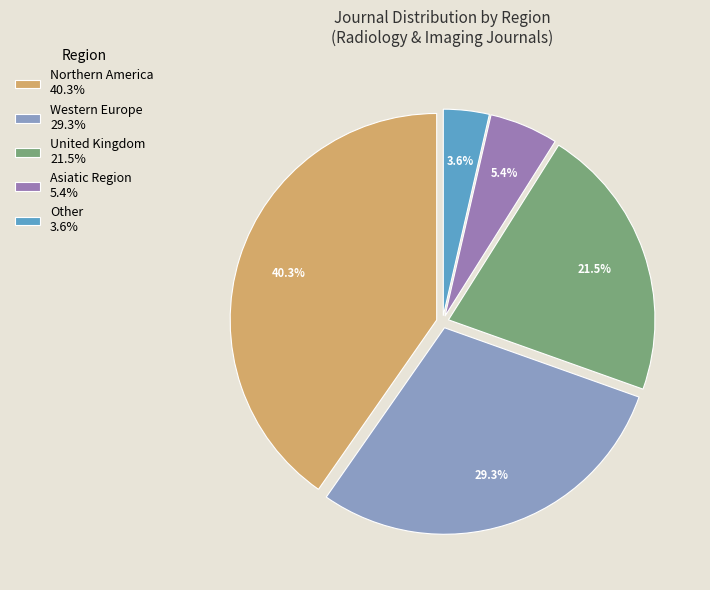

How many slices are in this pie chart?

5